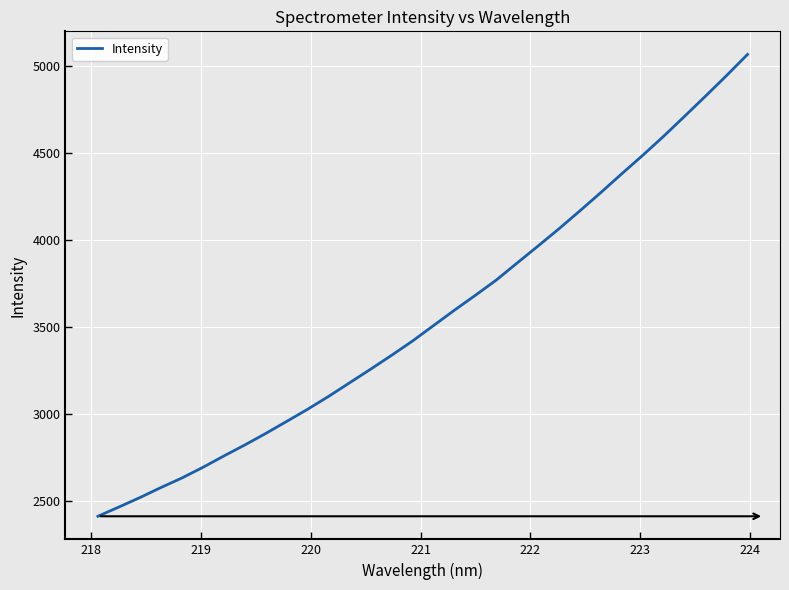

Count the number of values greater than 3508.

16